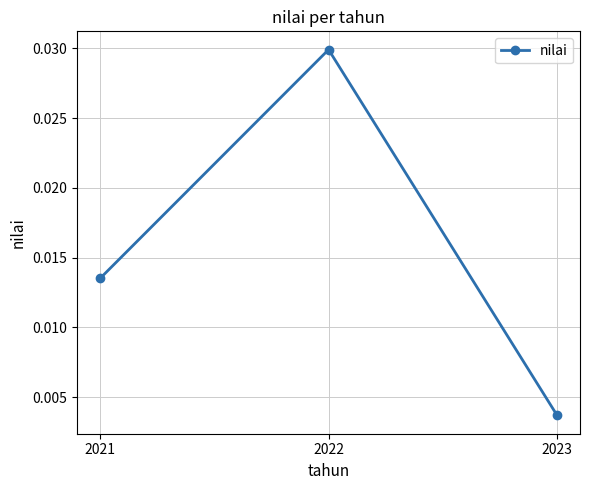

Which category has the highest value across all series?

2022